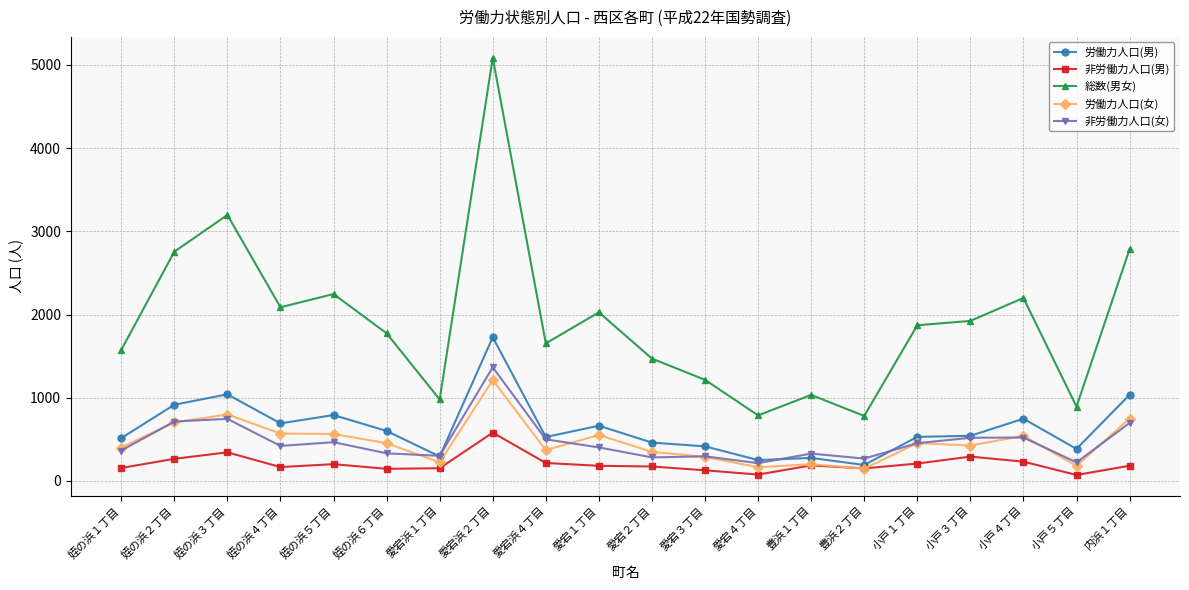

How many data points does each series have?

20